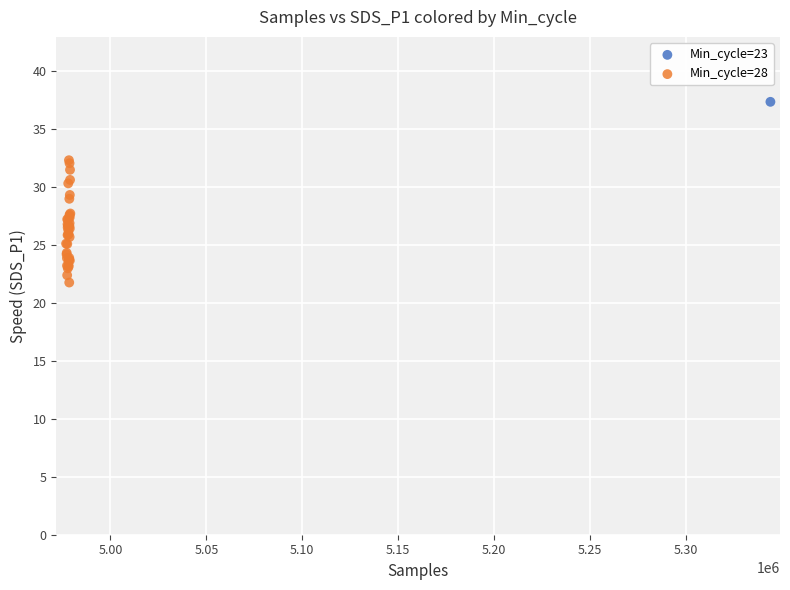

What are all the series names shown in the legend?

Min_cycle=23, Min_cycle=28